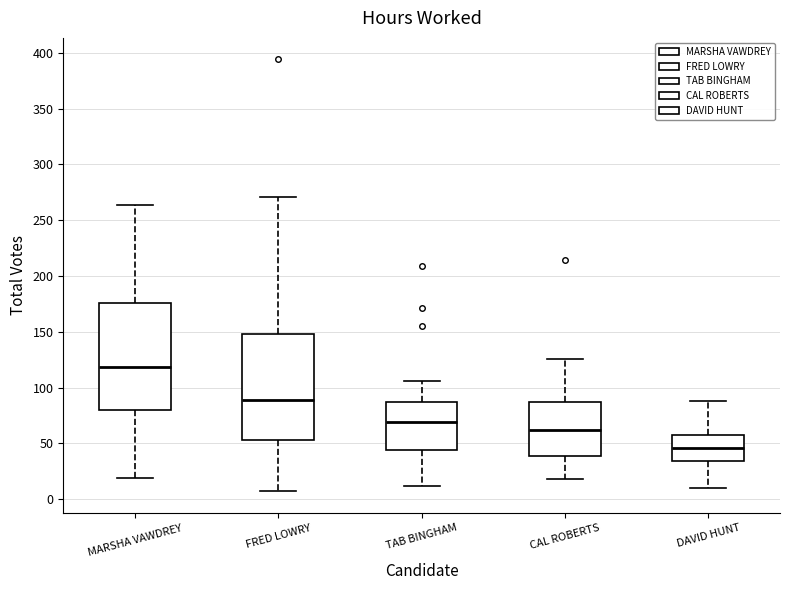

Reading left to right, read every box against the y-axis: the position of its median line, the range the box covers, and the ends of its whiskers. The values are not printed on the chart, so give them approximately, as read against the axis.

MARSHA VAWDREY: median 120, box 80 to 175, whiskers 20 to 265
FRED LOWRY: median 90, box 55 to 150, whiskers 5 to 270
TAB BINGHAM: median 70, box 45 to 90, whiskers 10 to 105
CAL ROBERTS: median 60, box 40 to 90, whiskers 20 to 125
DAVID HUNT: median 45, box 35 to 60, whiskers 10 to 90